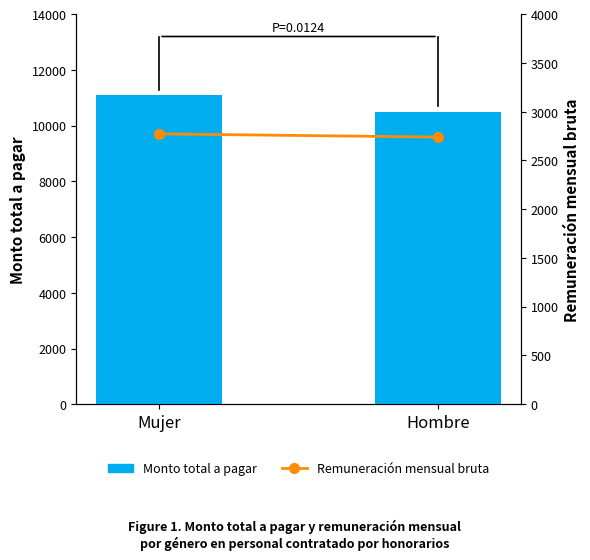

Reading left to right, extract all data points from this chart.

Monto total a pagar: 11090.0	10503.3
Remuneración mensual bruta: 2772.5	2740.0